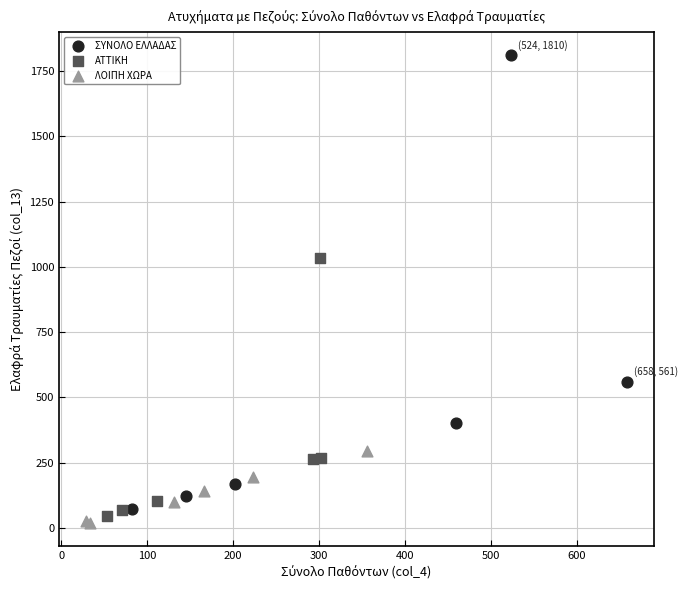

Which series has the widest spread of Y values?

ΣΥΝΟΛΟ ΕΛΛΑΔΑΣ